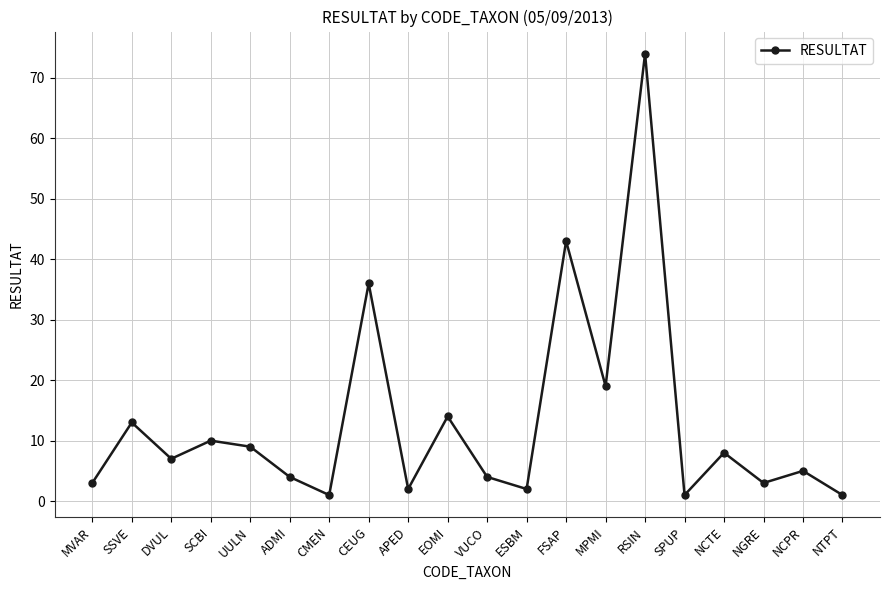

What is the average value?

13